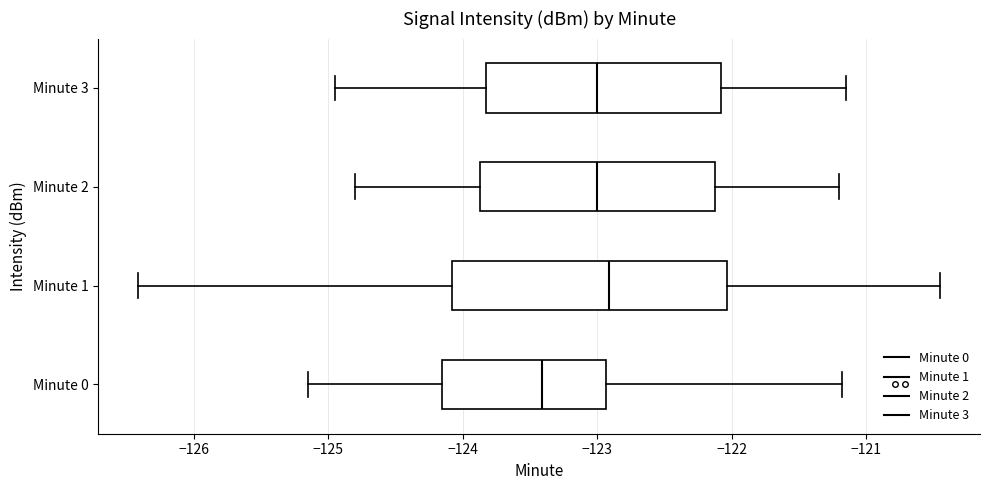

Reading bottom to top, read every box against the x-axis: the position of its median line, the range the box covers, and the ends of its whiskers. The values are not printed on the chart, so give them approximately, as read against the axis.

Minute 0: median -123.4, box -124.2 to -122.9, whiskers -125.2 to -121.2
Minute 1: median -122.9, box -124.1 to -122.0, whiskers -126.4 to -120.4
Minute 2: median -123.0, box -123.9 to -122.1, whiskers -124.8 to -121.2
Minute 3: median -123.0, box -123.8 to -122.1, whiskers -124.9 to -121.1